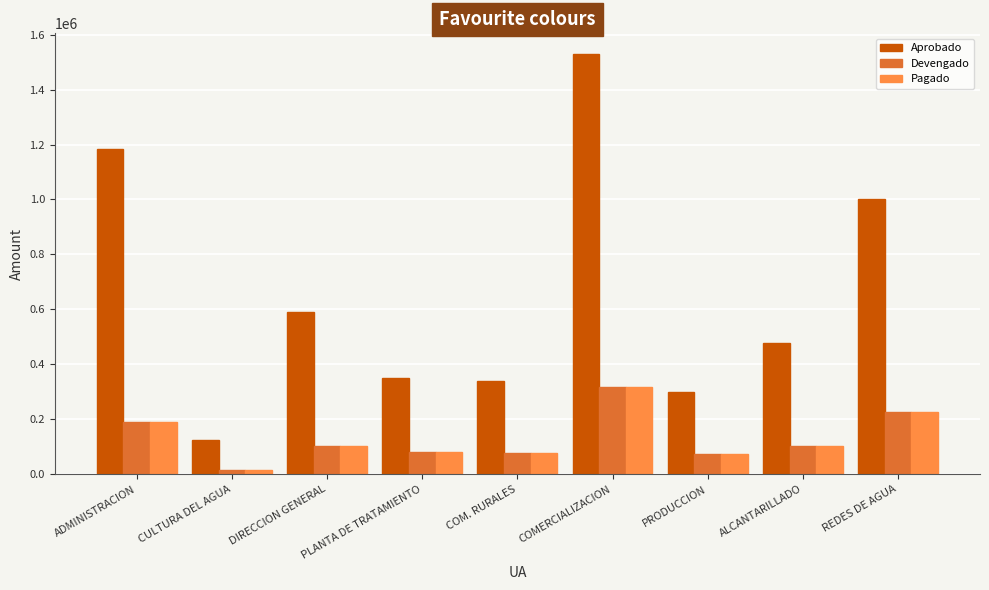

What is the sum of all Aprobado values?

5891444.6